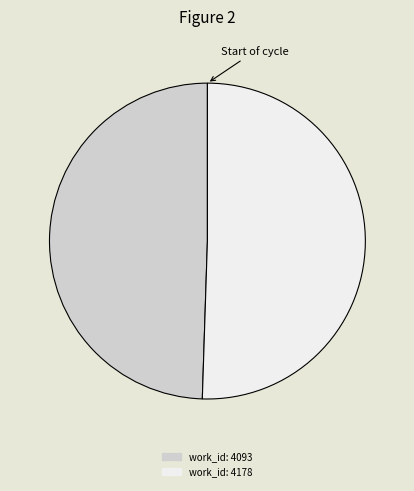

How many slices are in this pie chart?

2